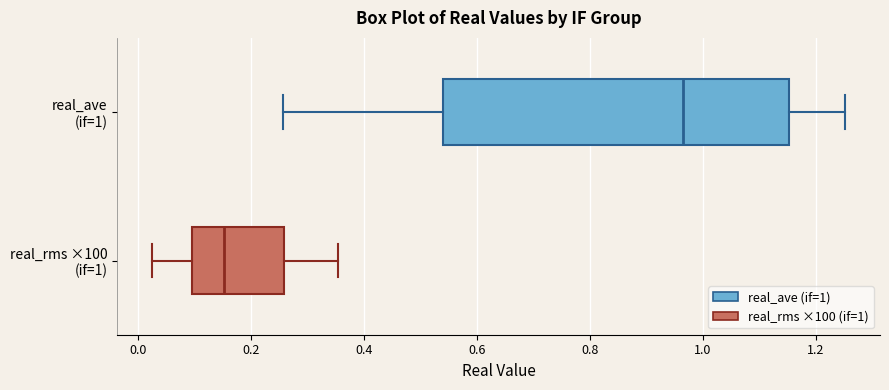

Reading bottom to top, transcribe this box plot: for each box, give where its median line is, the range the box spans, and where its two whiskers end, as read against the x-axis. The values are not printed on the chart, so give them approximately, as read against the axis.

real_rms ×100 (if=1): median 0.16, box 0.10 to 0.26, whiskers 0.02 to 0.36
real_ave (if=1): median 0.96, box 0.54 to 1.16, whiskers 0.26 to 1.26